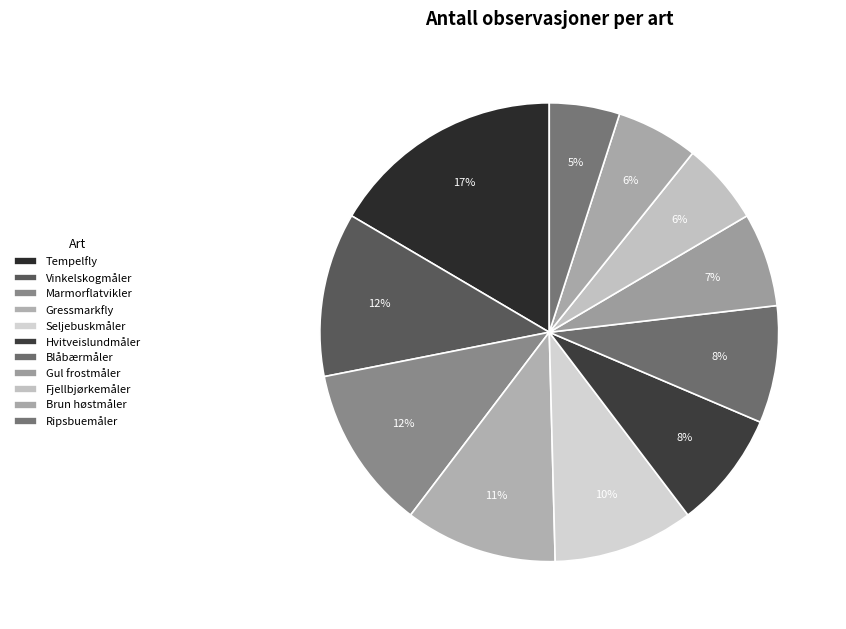

Rank the categories by value from lowest to highest.

Ripsbuemåler, Fjellbjørkemåler, Brun høstmåler, Gul frostmåler, Hvitveislundmåler, Blåbærmåler, Seljebuskmåler, Gressmarkfly, Vinkelskogmåler, Marmorflatvikler, Tempelfly